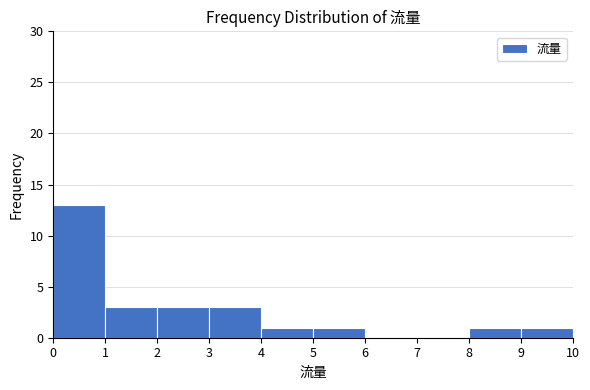

Which range on the x-axis has the tallest bar?

0 to 1